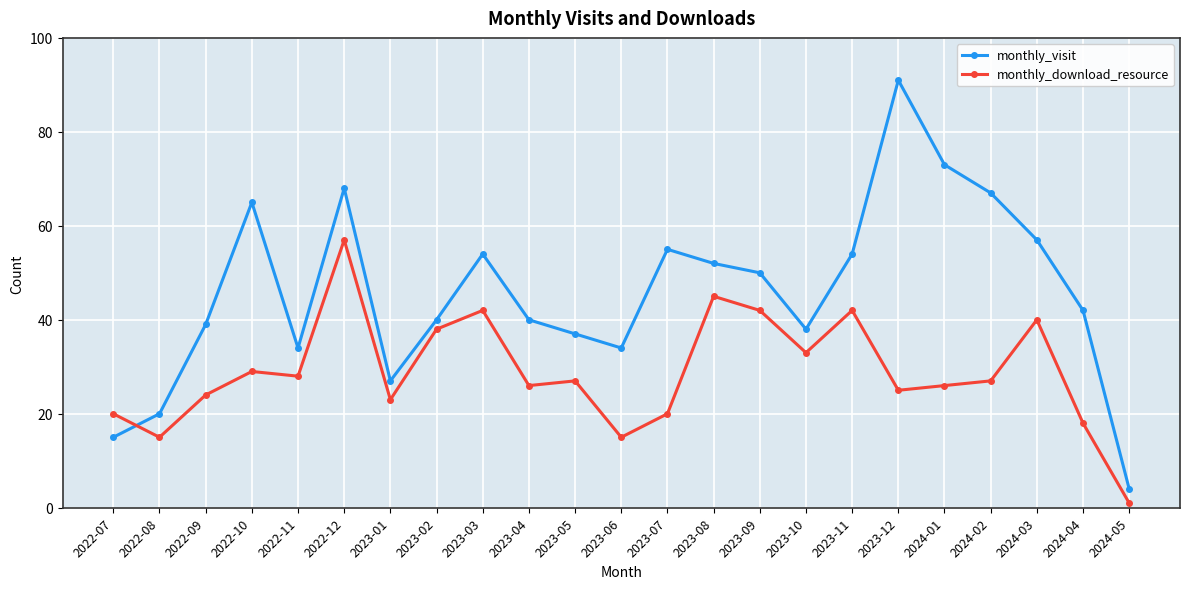

How many values in the monthly_visit series are below 42?

11